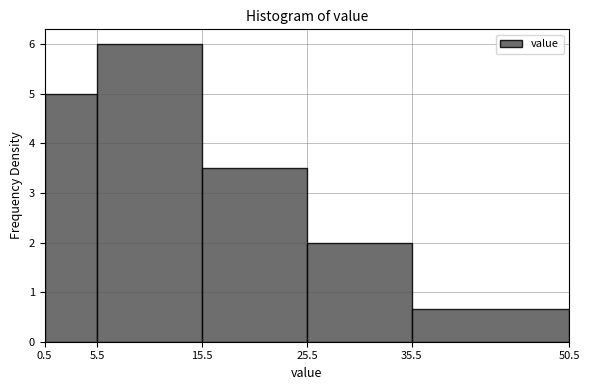

Reading left to right, list every bar in this chart as the range it spans on the x-axis followed by its height. The values are not printed on the chart, so give them approximately, as read against the axis.

0.5 to 5.5: 5.0
5.5 to 15.5: 6.0
15.5 to 25.5: 3.5
25.5 to 35.5: 2.0
35.5 to 50.5: 0.7